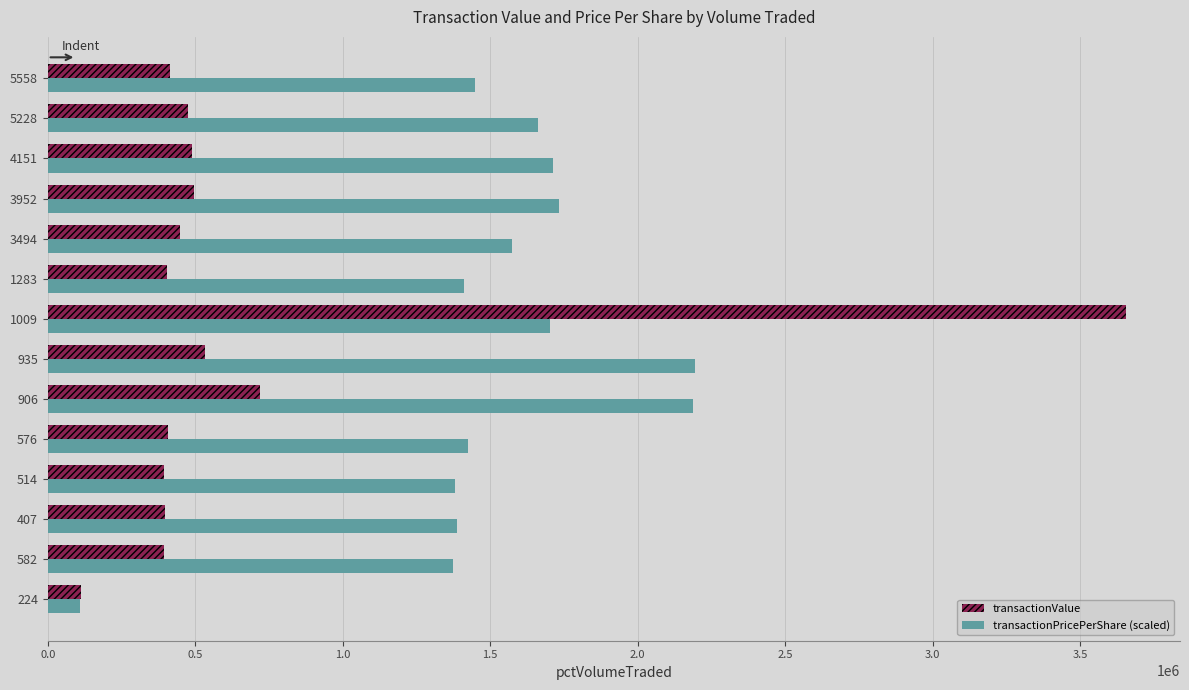

What are all the series names shown in the legend?

transactionValue, transactionPricePerShare (scaled)